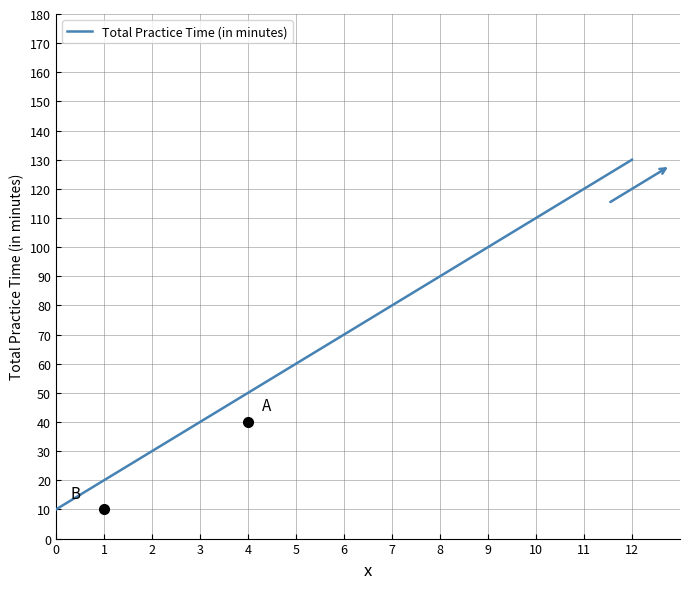

Which category has the highest value across all series?

12